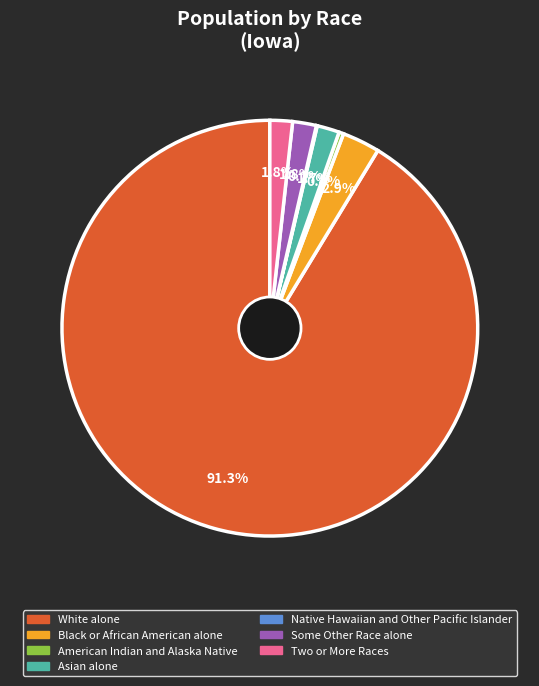

How much of the chart is everything except Black or African American alone?

97.1%